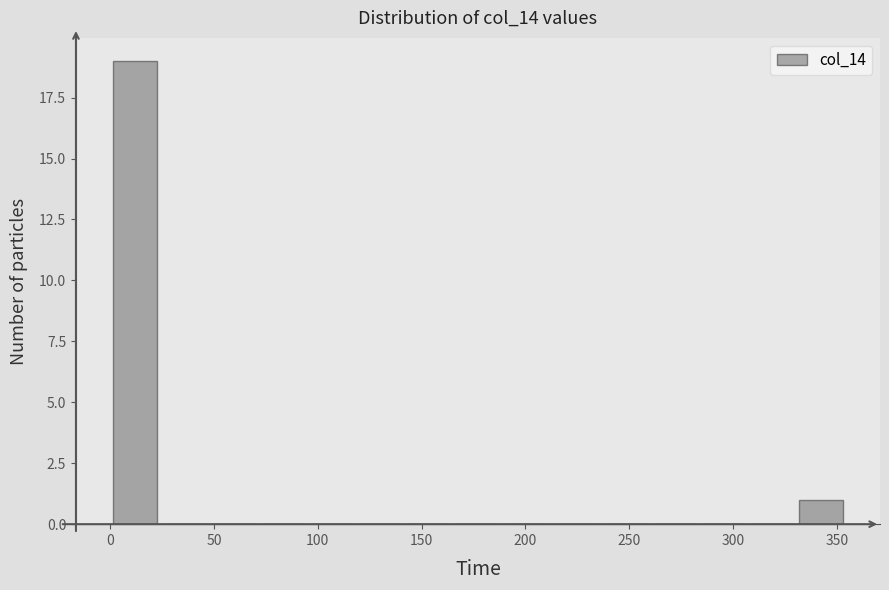

Over which range of the x-axis is the bar tallest?

0 to 25